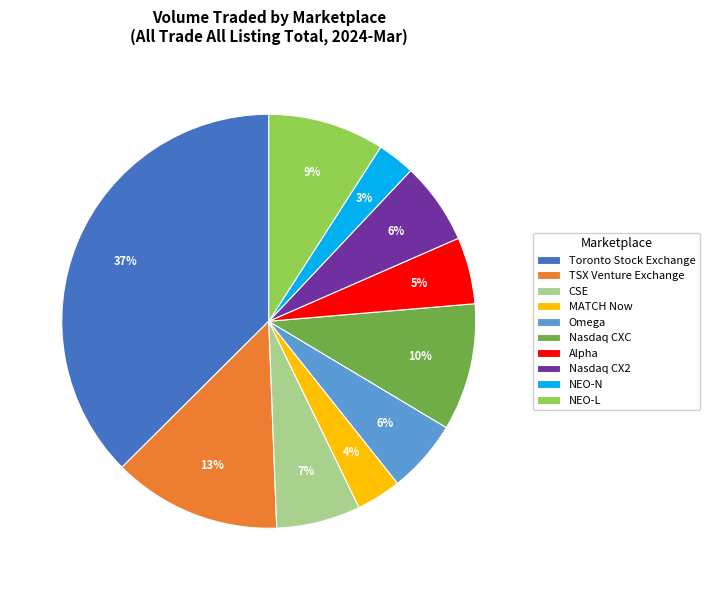

How many slices are in this pie chart?

10